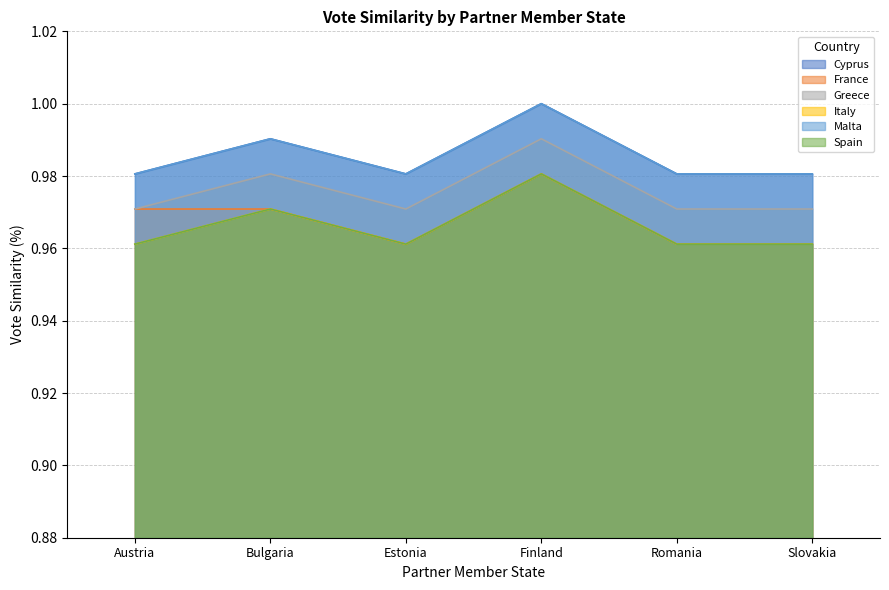

Count the number of data series in this chart.

6